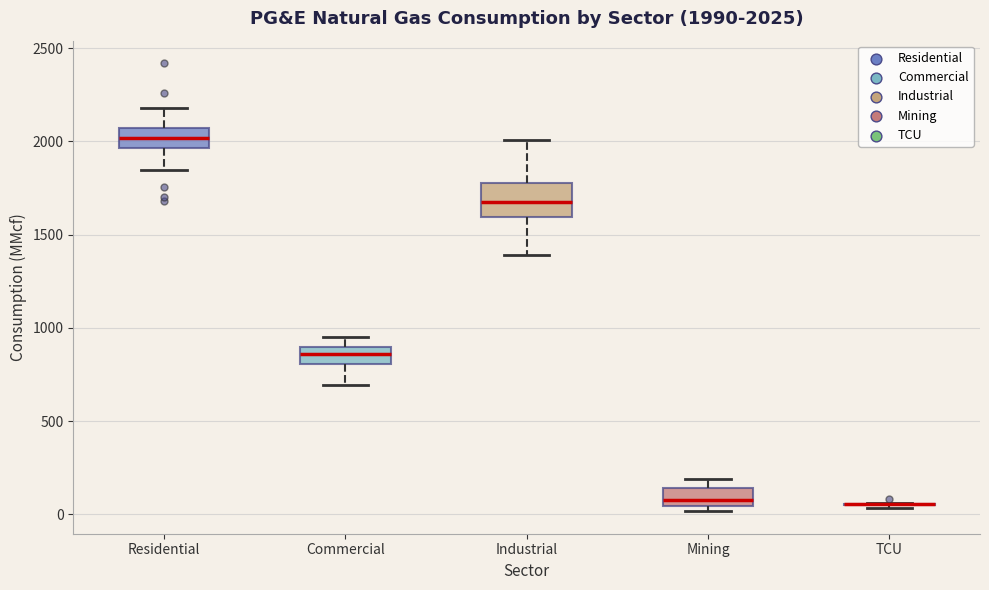

Which box is the tallest, from its lower edge to its upper edge?

Industrial